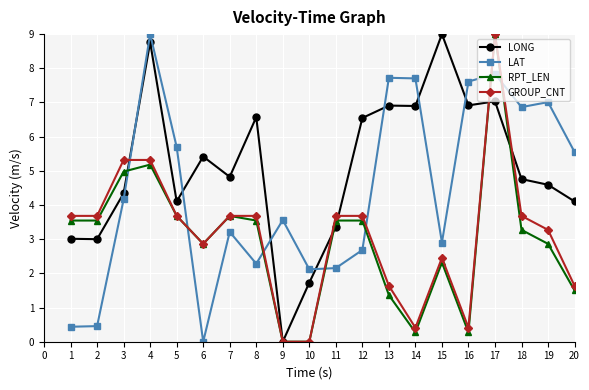

How many values in the LONG series are below 4?

5